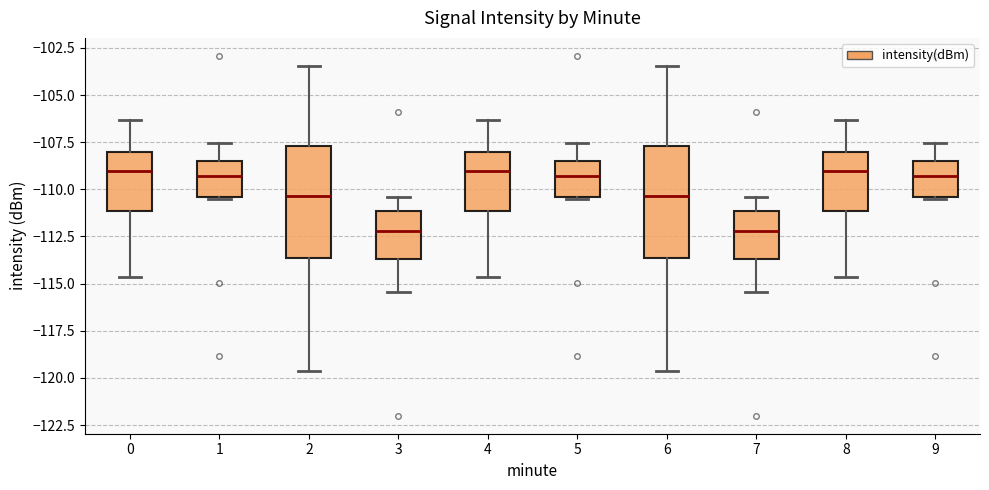

Reading left to right, transcribe this box plot: for each box, give where its median line is, the range the box spans, and where its two whiskers end, as read against the y-axis. The values are not printed on the chart, so give them approximately, as read against the axis.

0: median -109.0, box -111.0 to -108.0, whiskers -114.5 to -106.5
1: median -109.5, box -110.5 to -108.5, whiskers -110.5 to -107.5
2: median -110.5, box -113.5 to -107.5, whiskers -119.5 to -103.5
3: median -112.0, box -113.5 to -111.0, whiskers -115.5 to -110.5
4: median -109.0, box -111.0 to -108.0, whiskers -114.5 to -106.5
5: median -109.5, box -110.5 to -108.5, whiskers -110.5 to -107.5
6: median -110.5, box -113.5 to -107.5, whiskers -119.5 to -103.5
7: median -112.0, box -113.5 to -111.0, whiskers -115.5 to -110.5
8: median -109.0, box -111.0 to -108.0, whiskers -114.5 to -106.5
9: median -109.5, box -110.5 to -108.5, whiskers -110.5 to -107.5